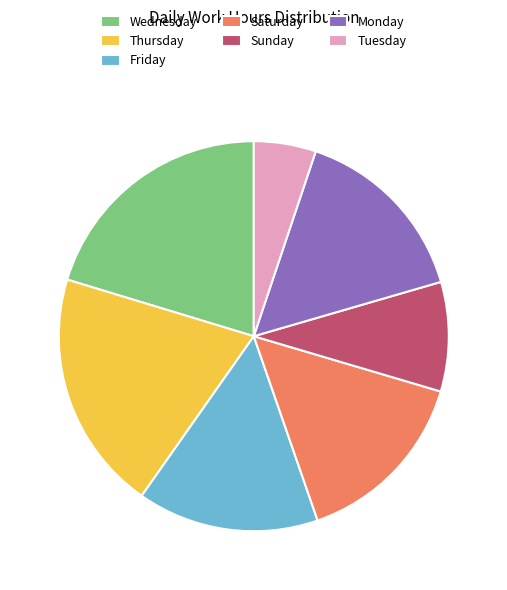

Count the number of slices in the pie.

7